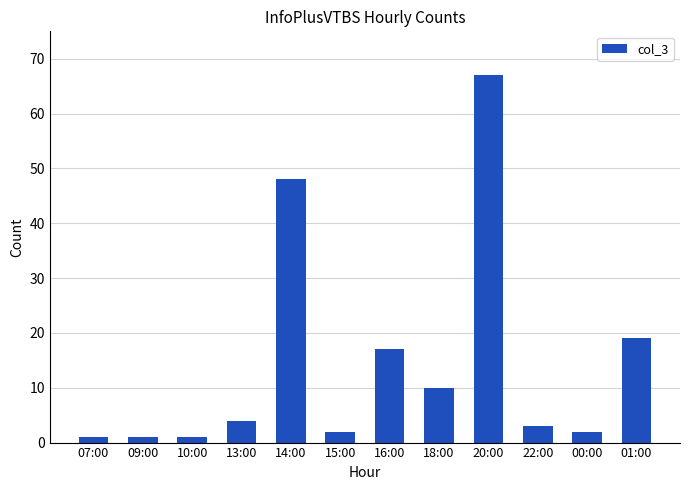

What is the maximum value shown in the chart?

67